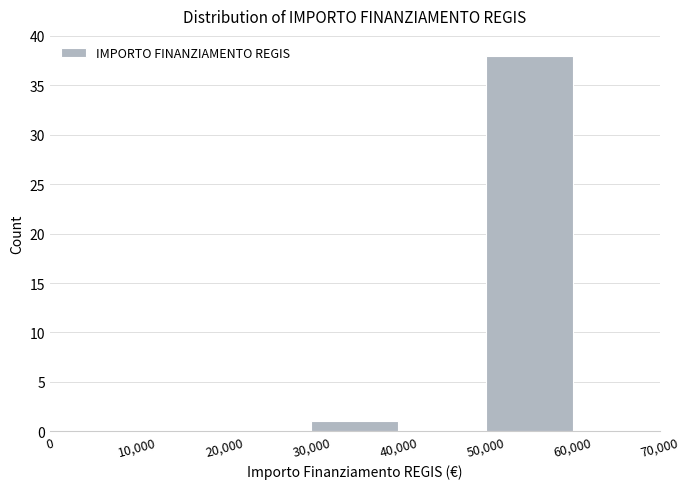

Over which range of the x-axis is the bar tallest?

50,000 to 60,000